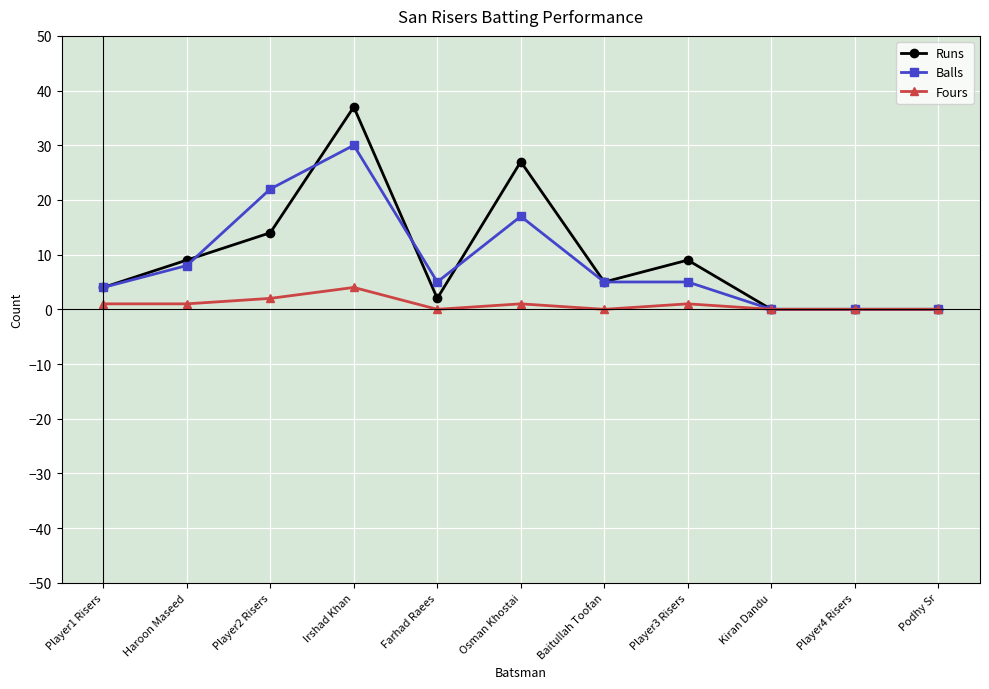

True or false: Balls and Runs intersect in this chart.

True